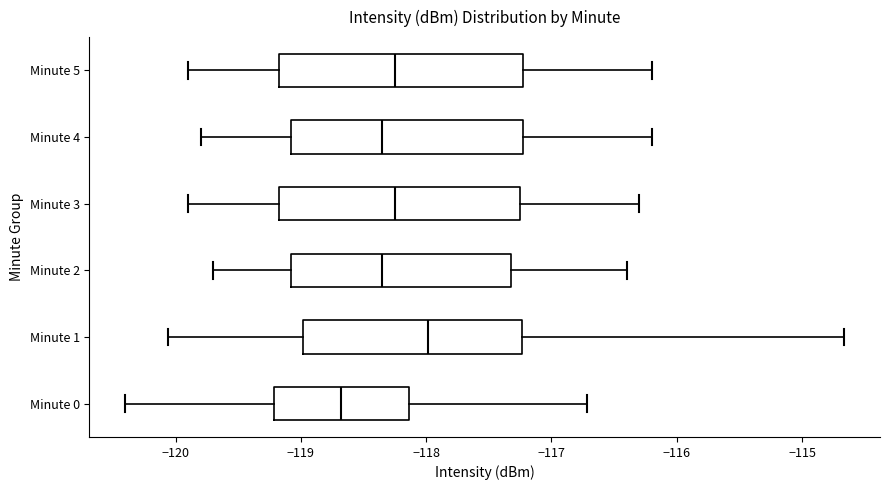

Reading bottom to top, read every box against the x-axis: the position of its median line, the range the box covers, and the ends of its whiskers. The values are not printed on the chart, so give them approximately, as read against the axis.

Minute 0: median -118.7, box -119.2 to -118.1, whiskers -120.4 to -116.7
Minute 1: median -118.0, box -119.0 to -117.2, whiskers -120.1 to -114.7
Minute 2: median -118.3, box -119.1 to -117.3, whiskers -119.7 to -116.4
Minute 3: median -118.2, box -119.2 to -117.2, whiskers -119.9 to -116.3
Minute 4: median -118.3, box -119.1 to -117.2, whiskers -119.8 to -116.2
Minute 5: median -118.2, box -119.2 to -117.2, whiskers -119.9 to -116.2